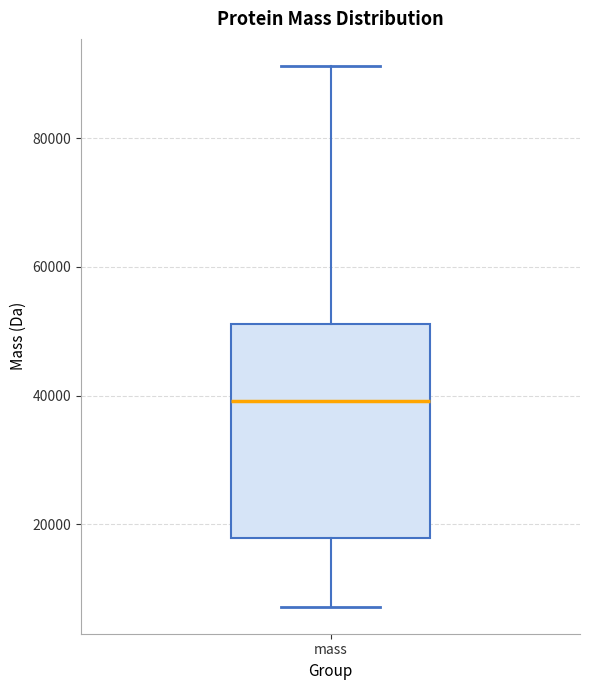

Where is the lower edge of the box for mass on the y-axis? The values are not printed on the chart, so give them approximately, as read against the axis.

18000